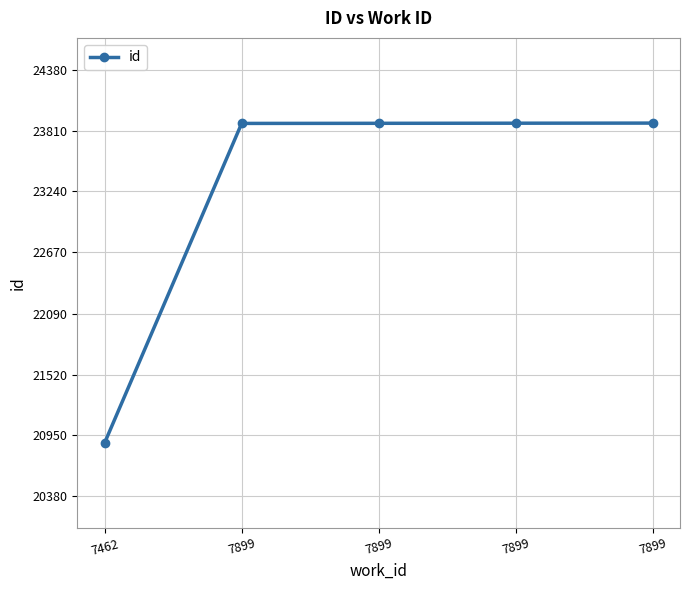

What is the change in value from 7899 to 7899?

+1